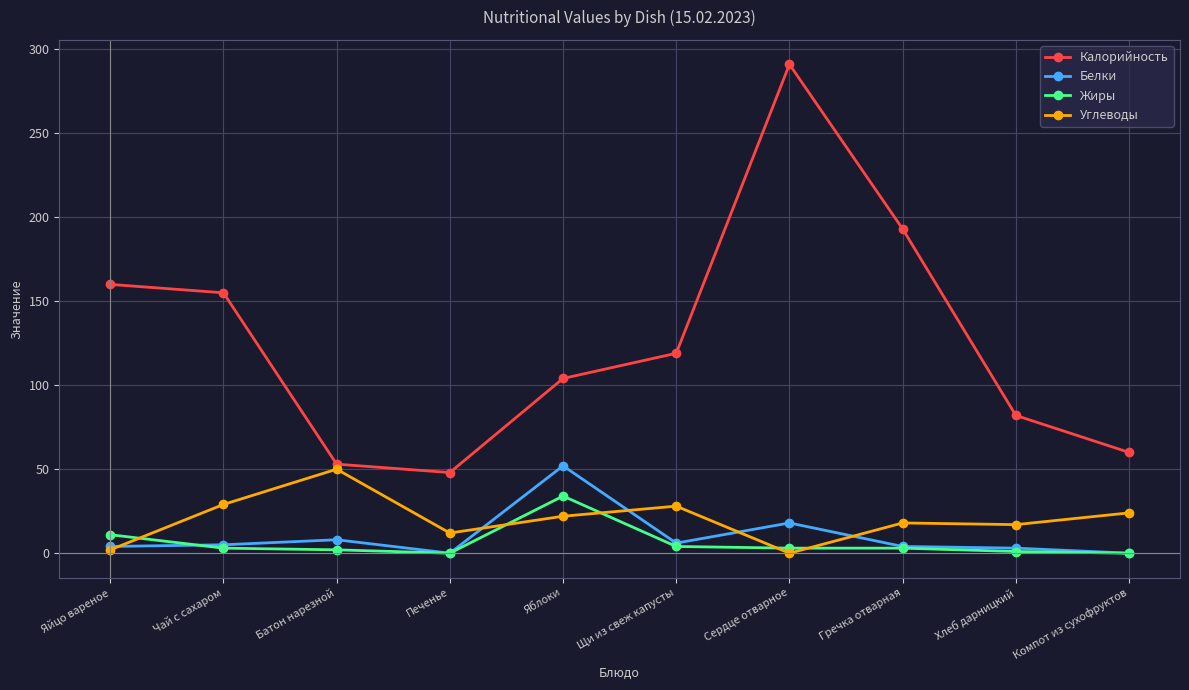

Where is Белки nearest to the value 26?

Сердце отварное